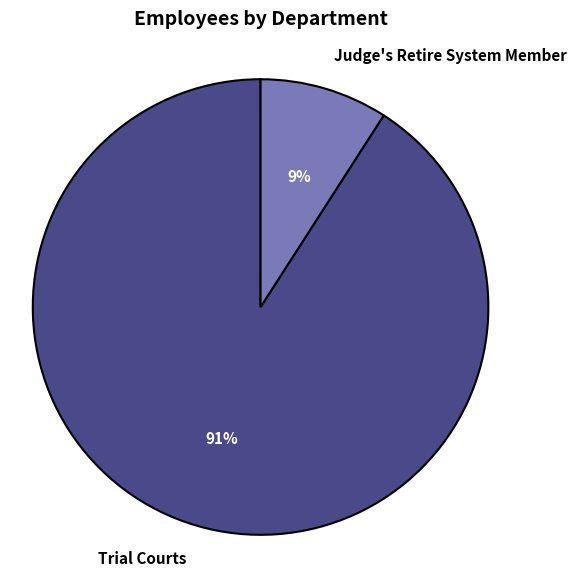

To the nearest percent, what is the combined percentage of Judge's Retire System Member and Trial Courts?

100%